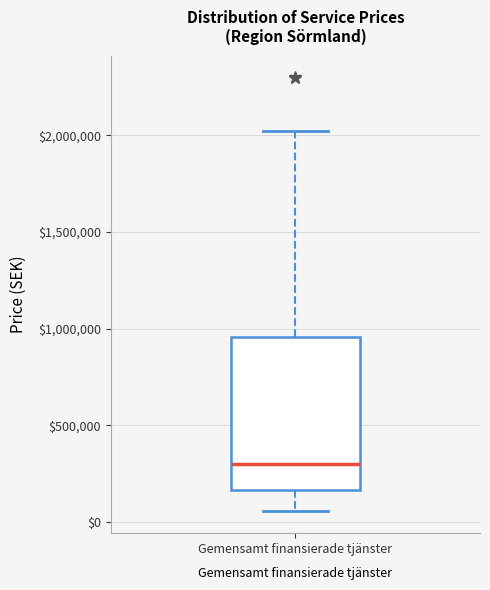

Where does the median line of the box for Gemensamt finansierade tjänster sit on the y-axis? The values are not printed on the chart, so give them approximately, as read against the axis.

300000